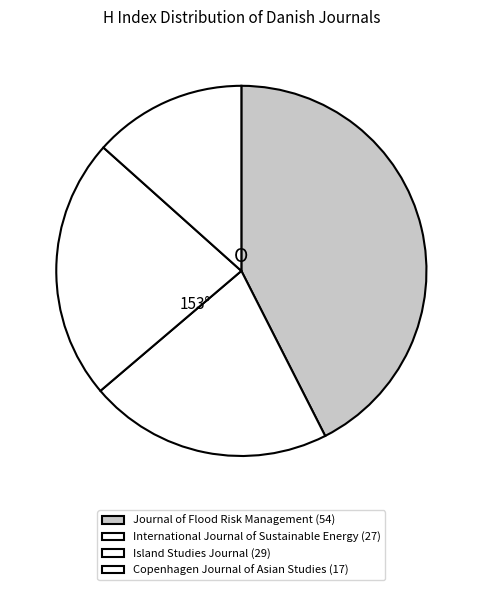

To the nearest percent, what is the difference between the largest and smallest slice percentages?

29%